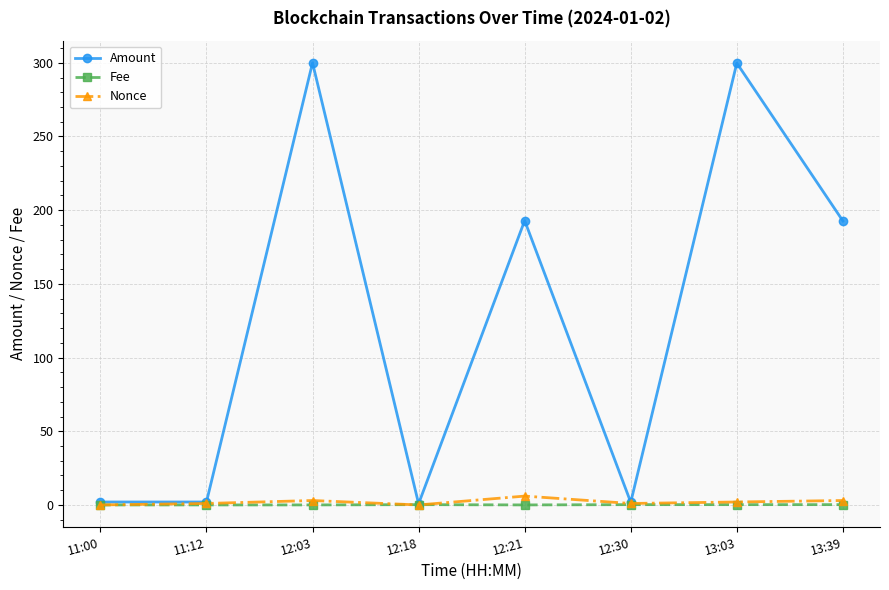

Which series changed the most between 12:30 and 13:39?

Amount